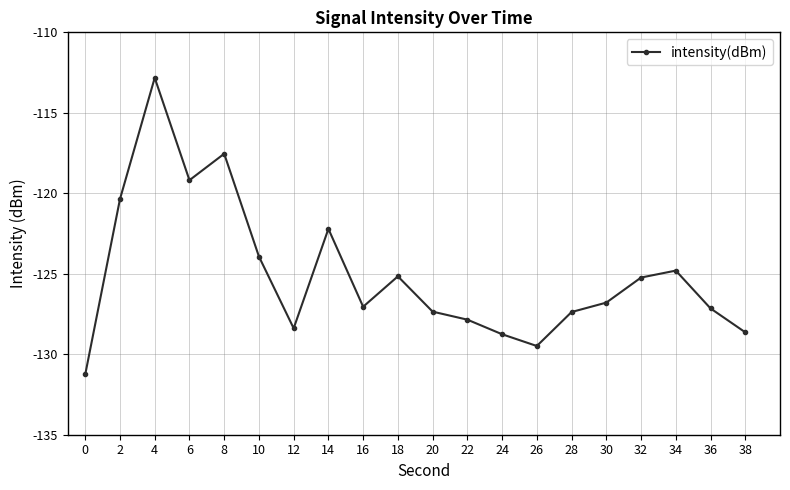

True or false: the data has more than 0 interior local peaks.

True